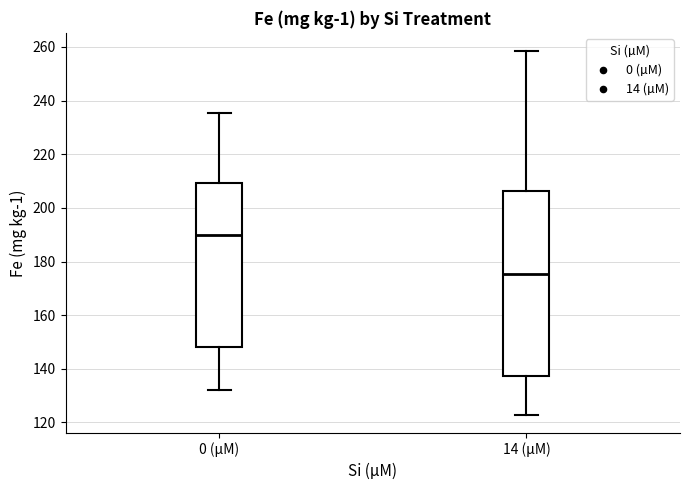

Where is the upper edge of the box for 14 (µM) on the y-axis? The values are not printed on the chart, so give them approximately, as read against the axis.

206